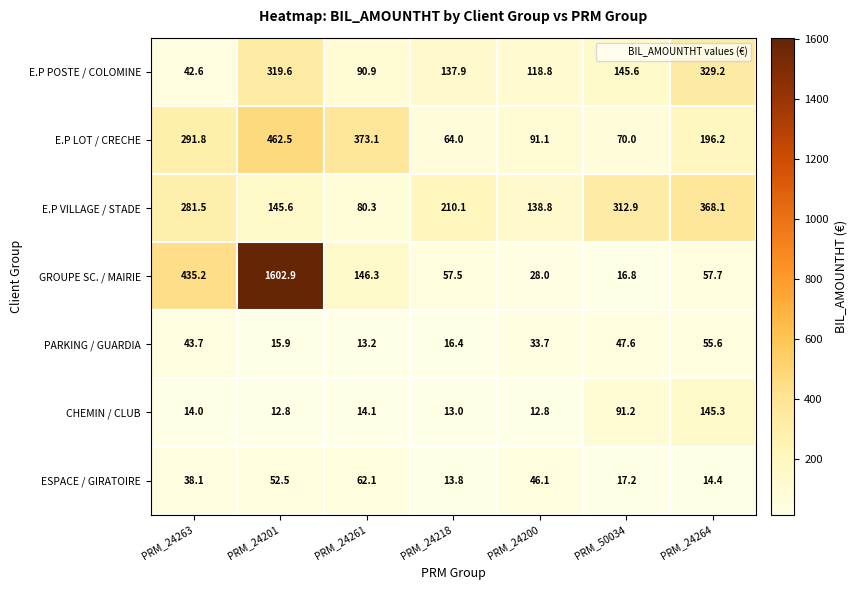

How many series are shown in this chart?

7